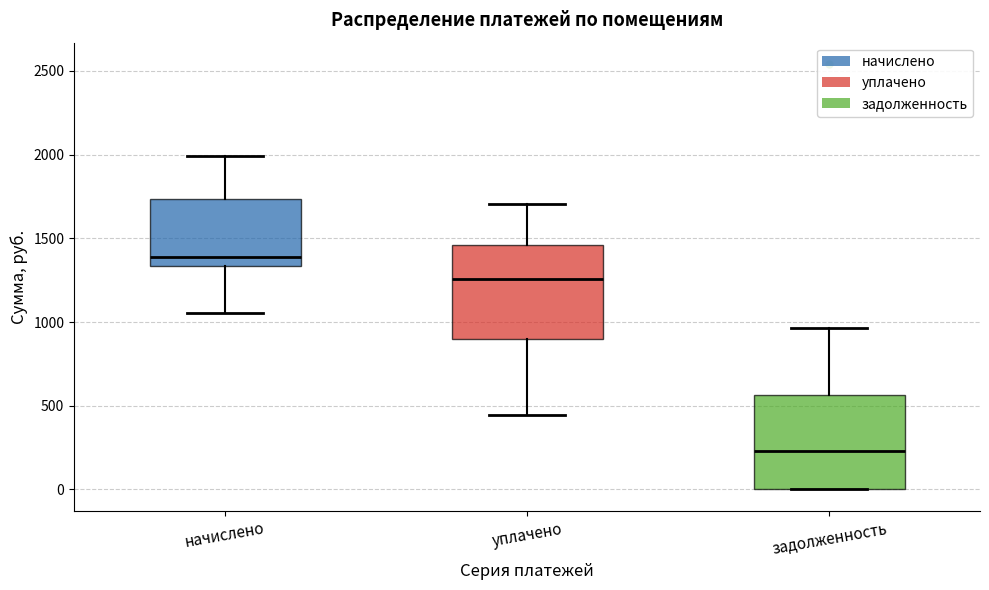

Reading left to right, read every box against the y-axis: the position of its median line, the range the box covers, and the ends of its whiskers. The values are not printed on the chart, so give them approximately, as read against the axis.

начислено: median 1400, box 1350 to 1750, whiskers 1050 to 2000
уплачено: median 1250, box 900 to 1450, whiskers 450 to 1700
задолженность: median 250, box 0 to 550, whiskers 0 to 950